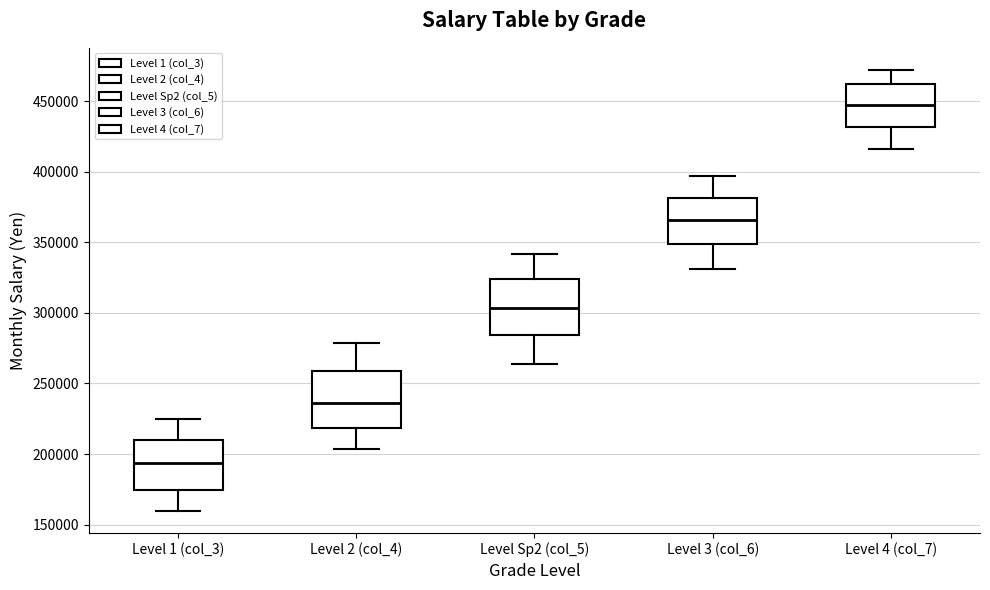

Reading left to right, read every box against the y-axis: the position of its median line, the range the box covers, and the ends of its whiskers. The values are not printed on the chart, so give them approximately, as read against the axis.

Level 1 (col_3): median 195000, box 175000 to 210000, whiskers 160000 to 225000
Level 2 (col_4): median 235000, box 220000 to 260000, whiskers 205000 to 280000
Level Sp2 (col_5): median 305000, box 285000 to 325000, whiskers 265000 to 340000
Level 3 (col_6): median 365000, box 350000 to 380000, whiskers 330000 to 395000
Level 4 (col_7): median 450000, box 430000 to 460000, whiskers 415000 to 470000